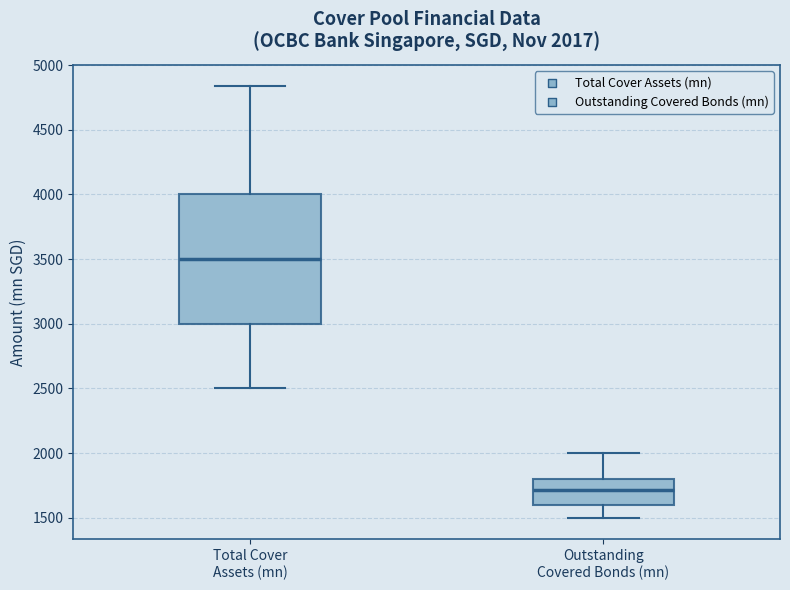

Which box is the tallest, from its lower edge to its upper edge?

Total Cover Assets (mn)